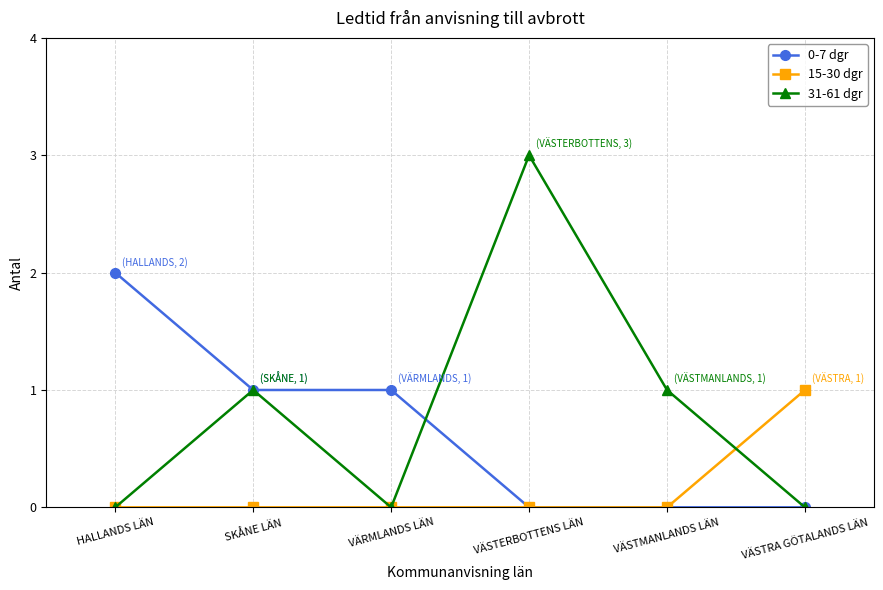

Count the number of data series in this chart.

3